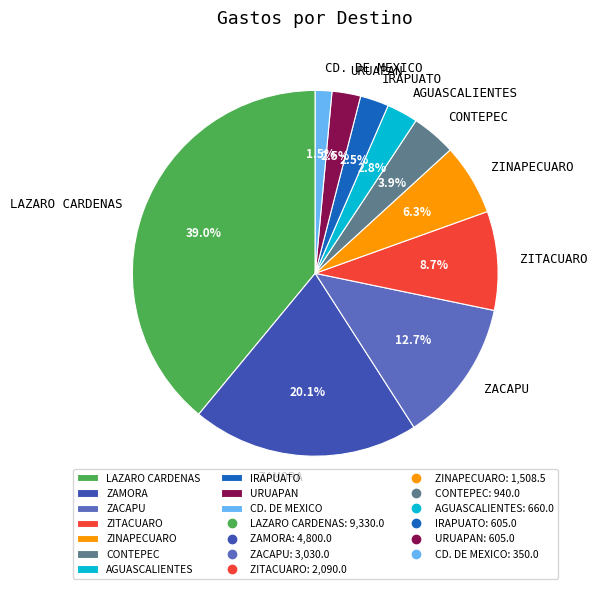

Between LAZARO CARDENAS and ZAMORA, which is larger?

LAZARO CARDENAS